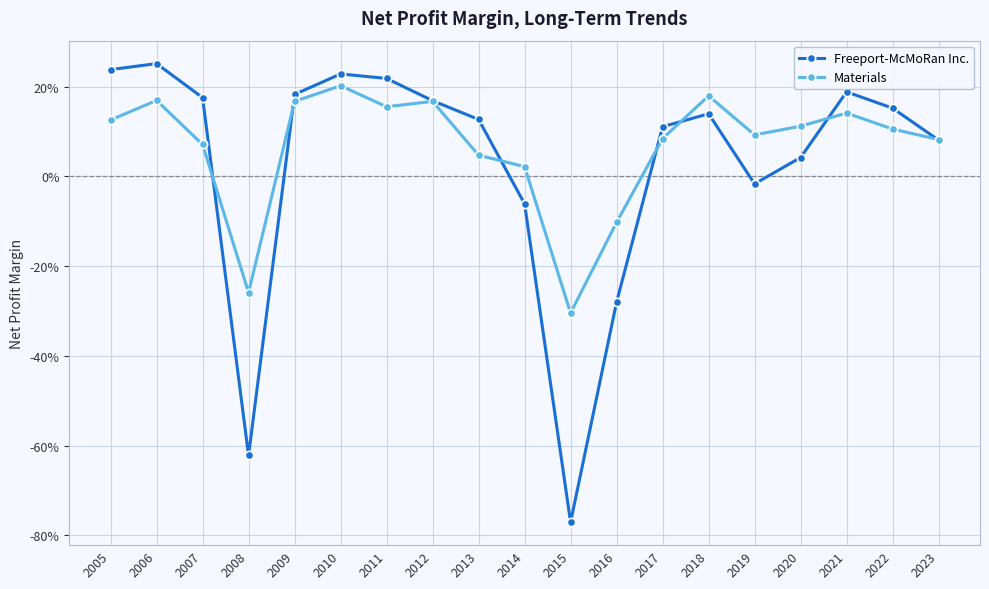

Where is Freeport-McMoRan Inc. nearest to the value 0?

2019